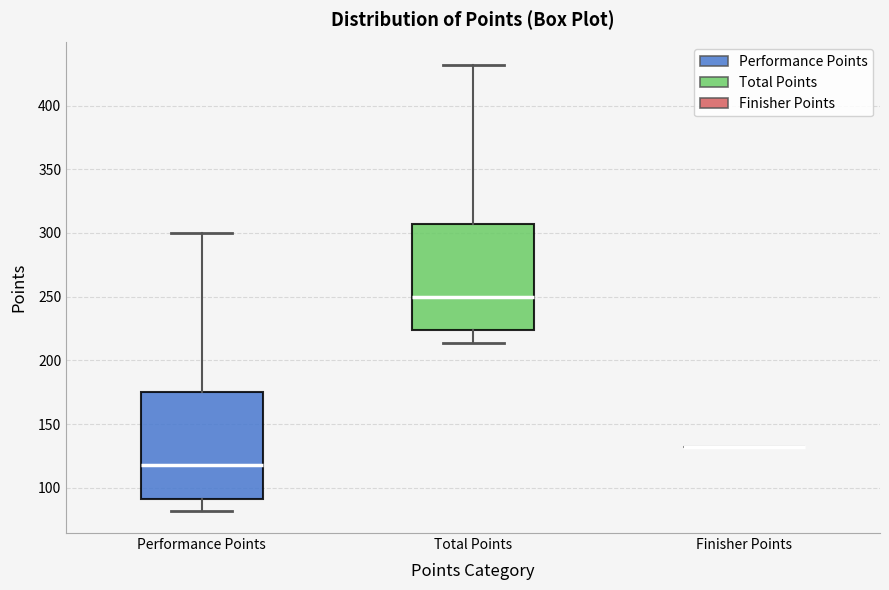

Reading left to right, read every box against the y-axis: the position of its median line, the range the box covers, and the ends of its whiskers. The values are not printed on the chart, so give them approximately, as read against the axis.

Performance Points: median 120, box 90 to 175, whiskers 80 to 300
Total Points: median 250, box 225 to 305, whiskers 215 to 430
Finisher Points: box collapsed to a line at 130, whiskers 130 to 130